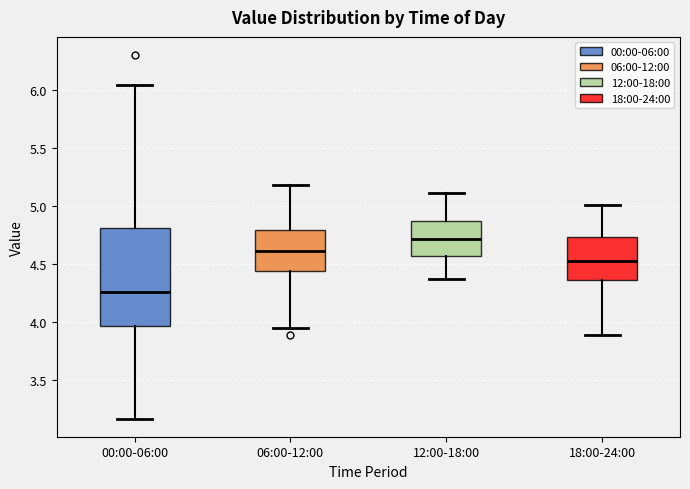

Reading left to right, transcribe this box plot: for each box, give where its median line is, the range the box spans, and where its two whiskers end, as read against the y-axis. The values are not printed on the chart, so give them approximately, as read against the axis.

00:00-06:00: median 4.25, box 3.95 to 4.80, whiskers 3.15 to 6.05
06:00-12:00: median 4.60, box 4.45 to 4.80, whiskers 3.95 to 5.20
12:00-18:00: median 4.70, box 4.55 to 4.85, whiskers 4.35 to 5.10
18:00-24:00: median 4.55, box 4.35 to 4.75, whiskers 3.90 to 5.00